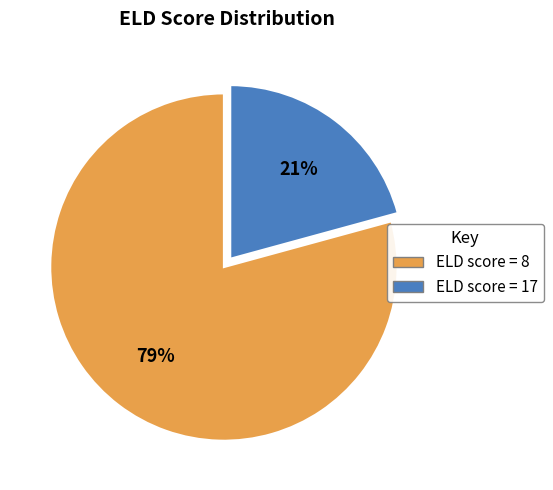

To the nearest percent, what is the average slice percentage?

50%